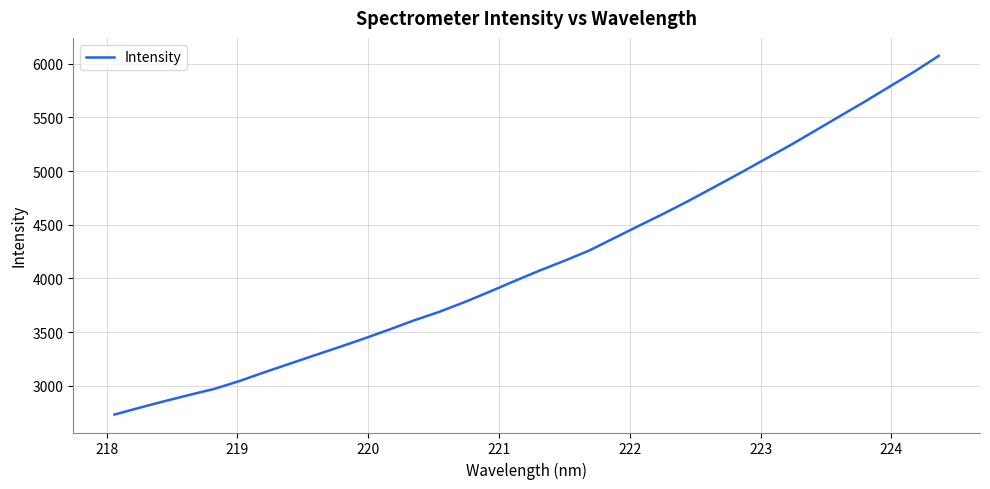

What is the difference between the maximum and minimum values?

3340.3